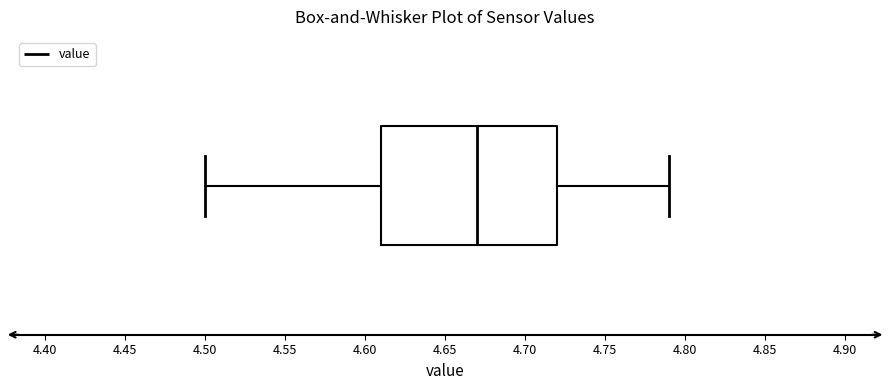

Where does the right whisker of the box end on the x-axis? The values are not printed on the chart, so give them approximately, as read against the axis.

4.79